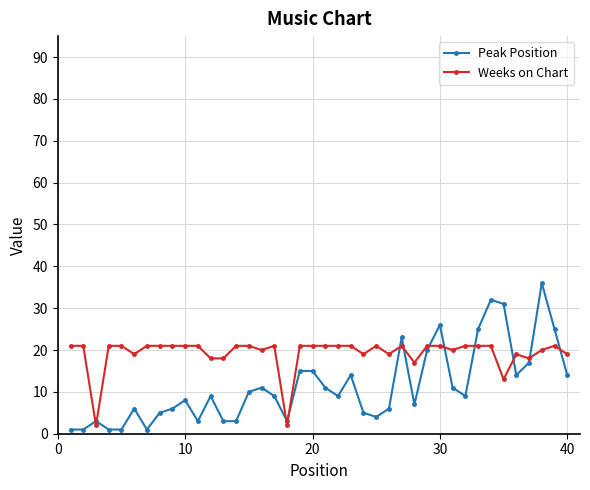

What is the smallest value displayed?

1